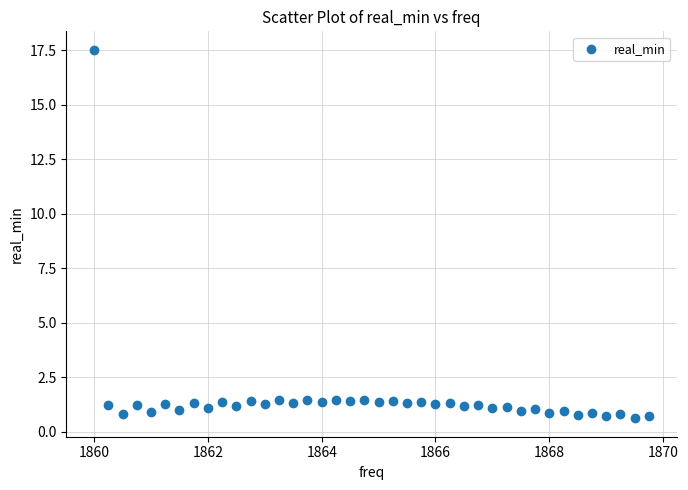

What is the range of X values (max minus min)?

9.8